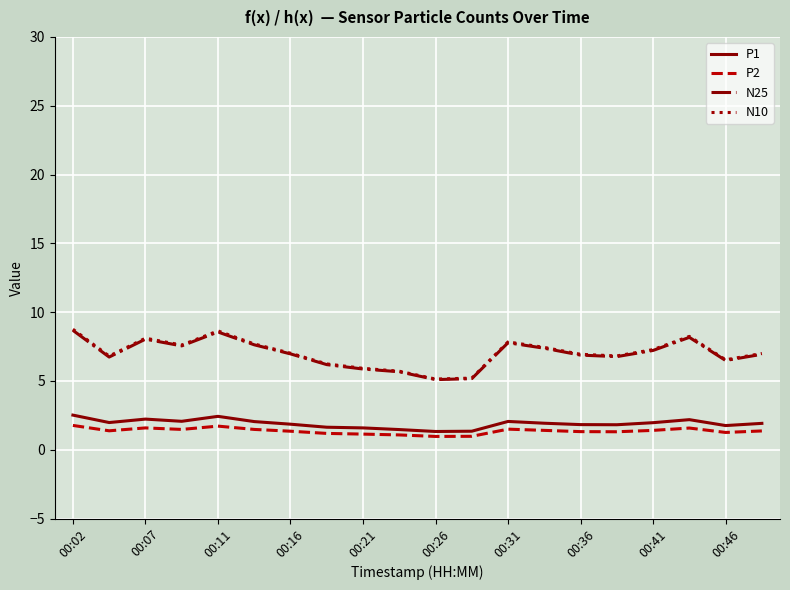

What is the maximum value shown in the chart?

8.8